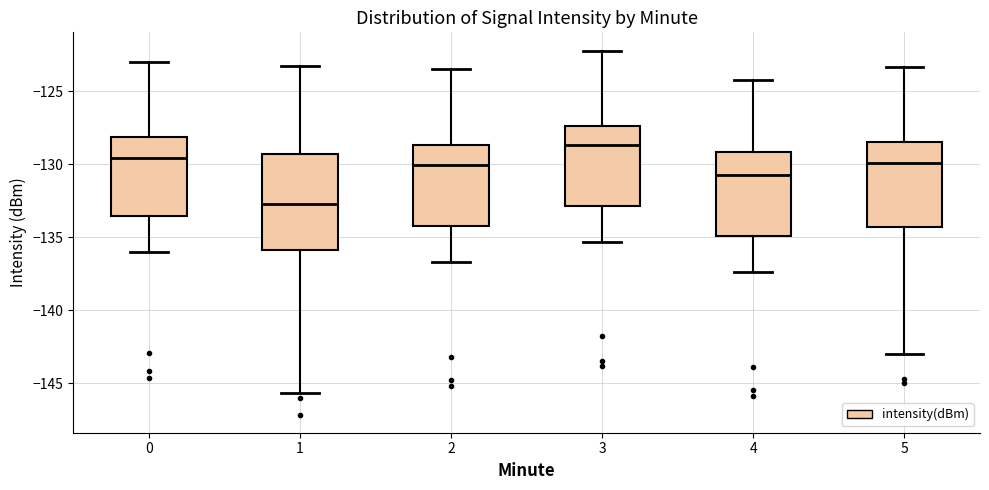

Reading left to right, read every box against the y-axis: the position of its median line, the range the box covers, and the ends of its whiskers. The values are not printed on the chart, so give them approximately, as read against the axis.

0: median -129.5, box -133.5 to -128.0, whiskers -136.0 to -123.0
1: median -133.0, box -136.0 to -129.5, whiskers -145.5 to -123.5
2: median -130.0, box -134.0 to -128.5, whiskers -136.5 to -123.5
3: median -128.5, box -133.0 to -127.5, whiskers -135.5 to -122.0
4: median -130.5, box -135.0 to -129.0, whiskers -137.5 to -124.0
5: median -130.0, box -134.5 to -128.5, whiskers -143.0 to -123.5